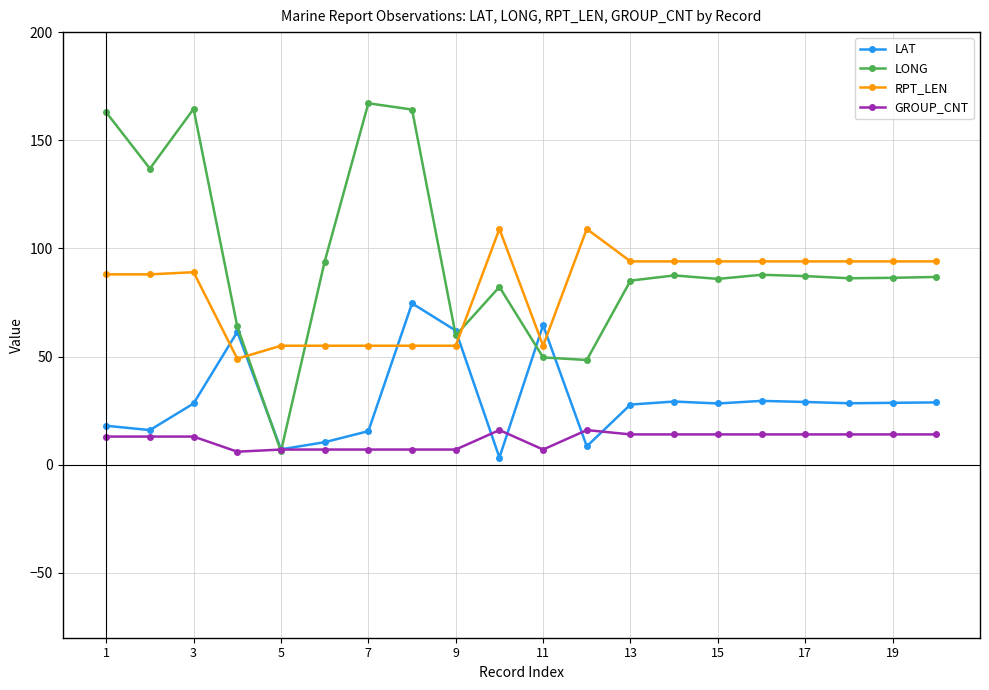

Does the chart display data point markers on the line(s)?

Yes